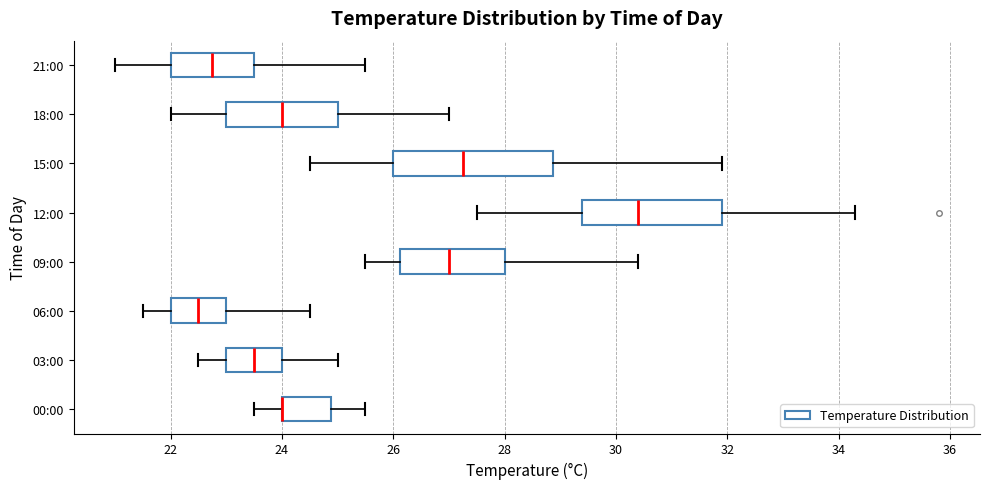

Where is the left edge of the box for 15:00 on the x-axis? The values are not printed on the chart, so give them approximately, as read against the axis.

26.0